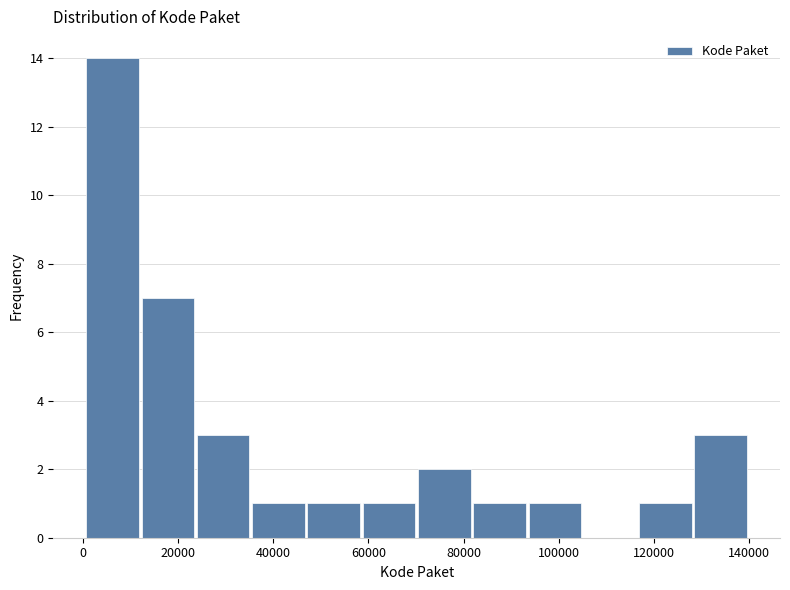

Reading left to right, list every bar in this chart as the range it spans on the x-axis followed by its height. Neither the bar edges nor the heights are printed on the chart, so give them approximately, as read against the axes.

0 to 12000: 14
12000 to 24000: 7
24000 to 36000: 3
36000 to 46000: 1
46000 to 58000: 1
58000 to 70000: 1
70000 to 82000: 2
82000 to 94000: 1
94000 to 104000: 1
104000 to 116000: 0
116000 to 128000: 1
128000 to 140000: 3